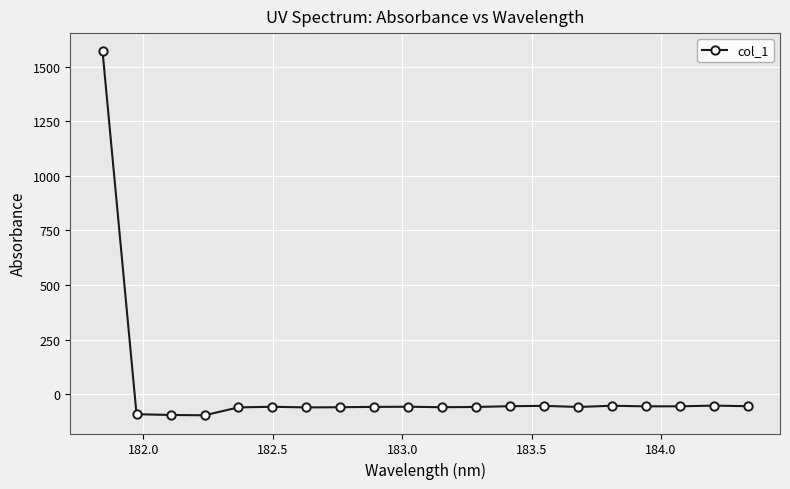

What is the value of the 13th point from the left?

-55.8